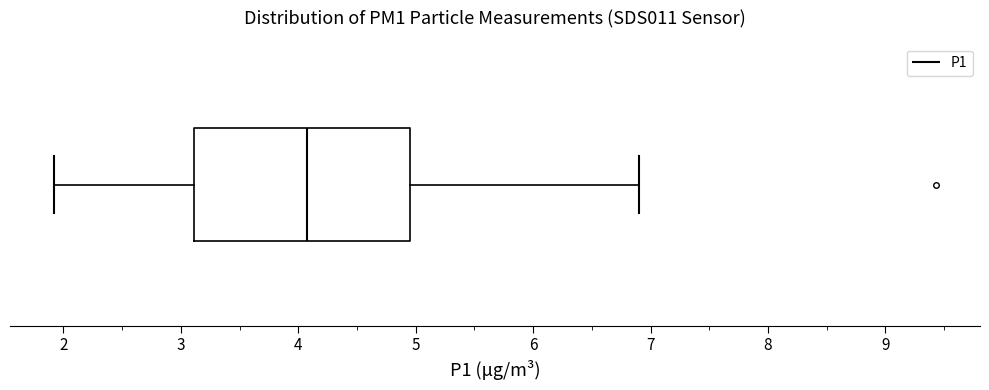

Where does the right whisker of the box end on the x-axis? The values are not printed on the chart, so give them approximately, as read against the axis.

6.9